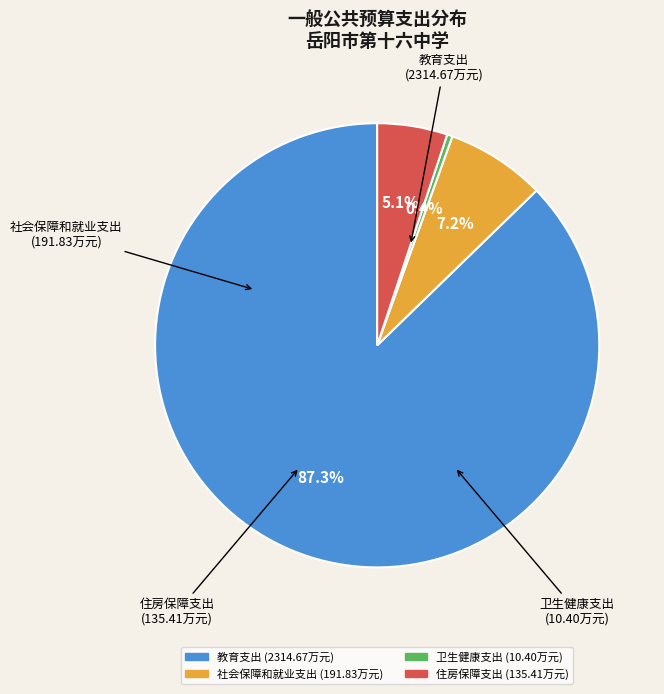

Which slice represents more than half of the pie?

教育支出